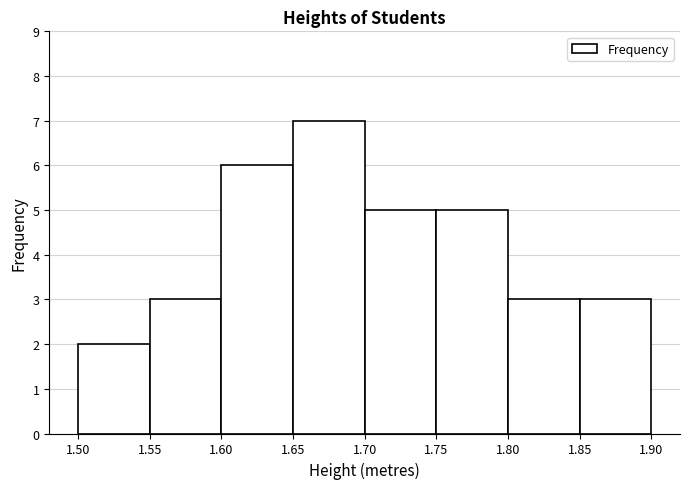

How tall is the bar that spans 1.70 to 1.75 on the x-axis? The values are not printed on the chart, so give them approximately, as read against the axis.

5